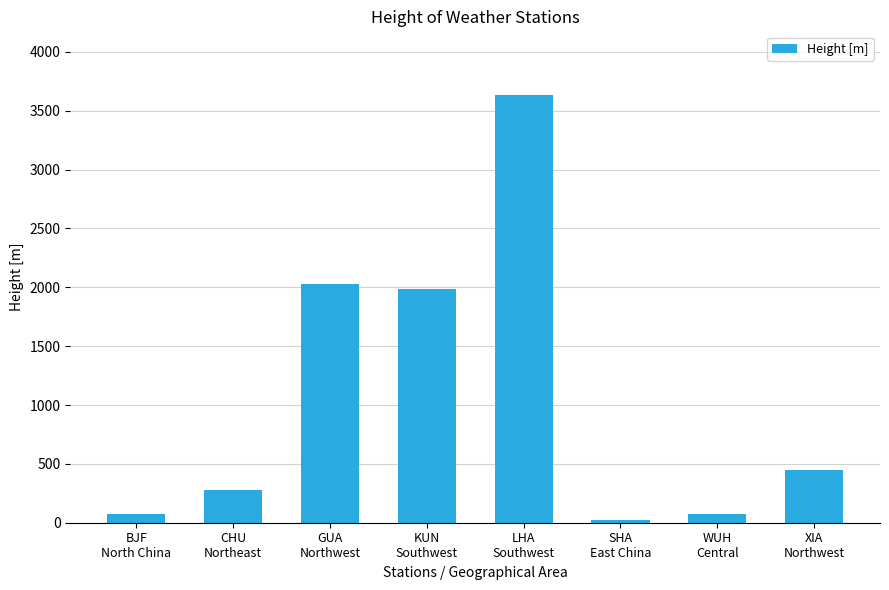

What is the average value?

1067.3